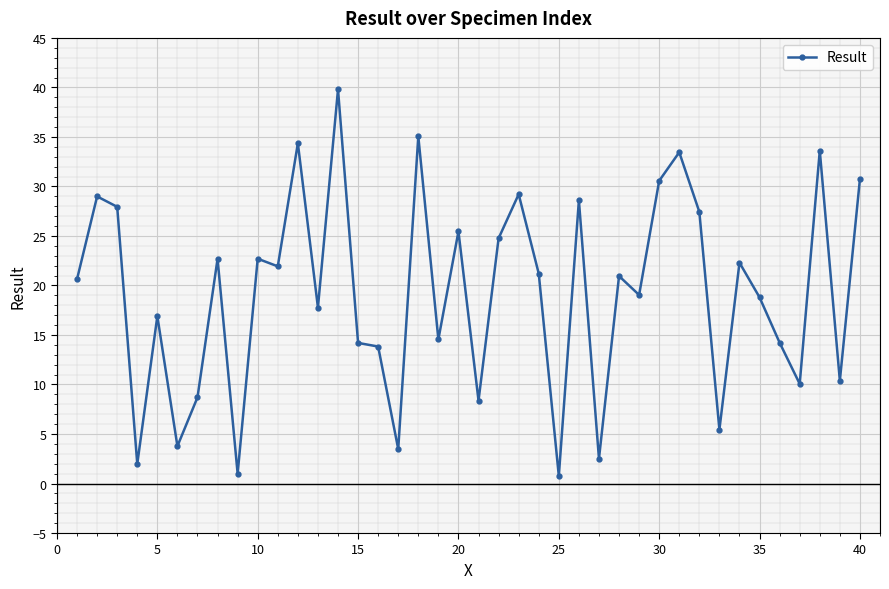

How many lines are shown in the chart?

1